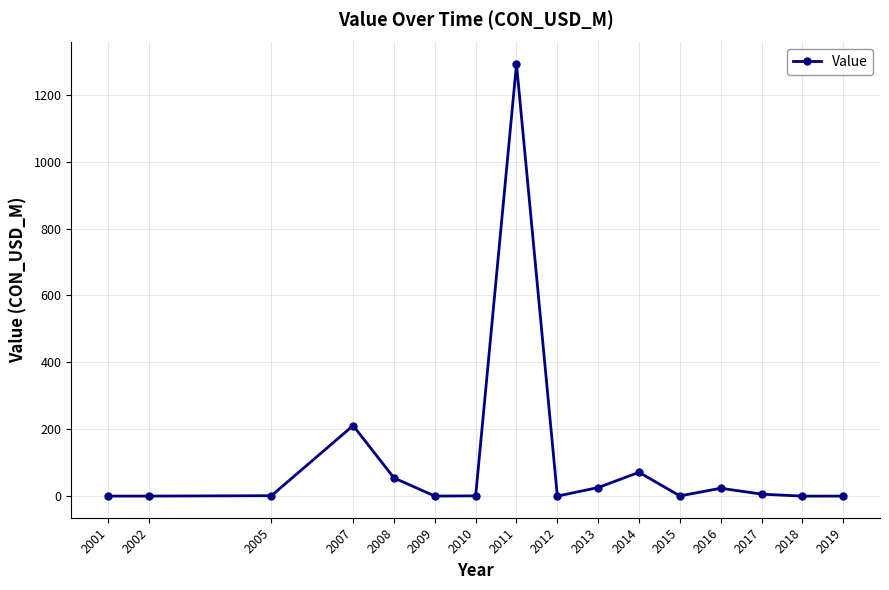

Is it true that the value at 2007 is 368.2?

False